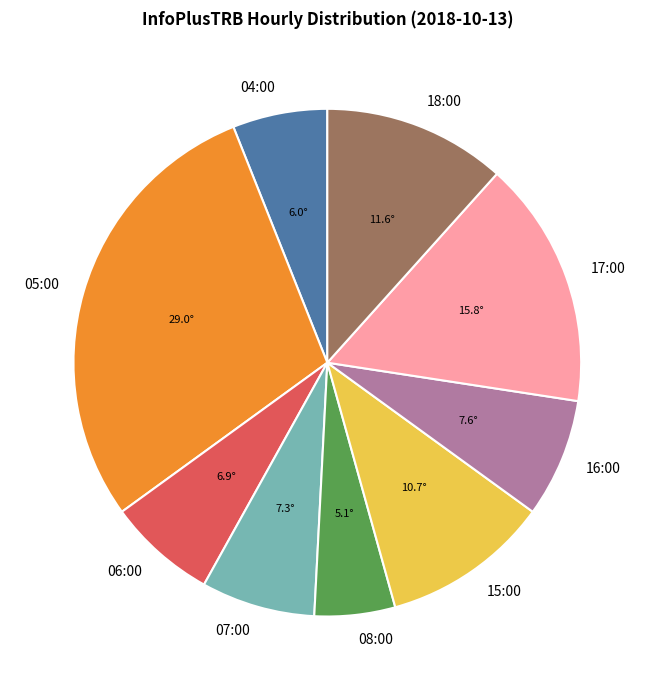

Between 06:00 and 08:00, which is larger?

06:00